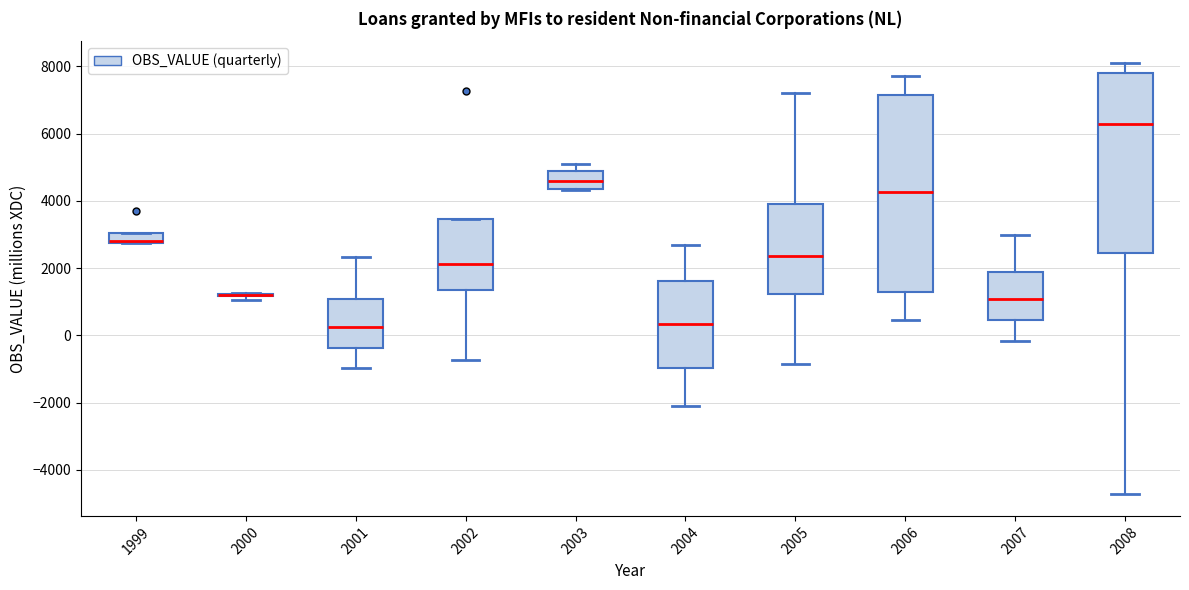

Reading left to right, transcribe this box plot: for each box, give where its median line is, the range the box spans, and where its two whiskers end, as read against the y-axis. The values are not printed on the chart, so give them approximately, as read against the axis.

1999: median 2800 (drawn on the box's lower edge), box 2800 to 3000, whiskers 2800 to 3000
2000: box collapsed to a line at 1200, whiskers 1000 to 1200
2001: median 200, box -400 to 1000, whiskers -1000 to 2400
2002: median 2200, box 1400 to 3400, whiskers -800 to 3400
2003: median 4600, box 4400 to 4800, whiskers 4400 to 5000
2004: median 400, box -1000 to 1600, whiskers -2200 to 2600
2005: median 2400, box 1200 to 3800, whiskers -800 to 7200
2006: median 4200, box 1200 to 7200, whiskers 400 to 7800
2007: median 1000, box 400 to 1800, whiskers -200 to 3000
2008: median 6200, box 2400 to 7800, whiskers -4800 to 8200